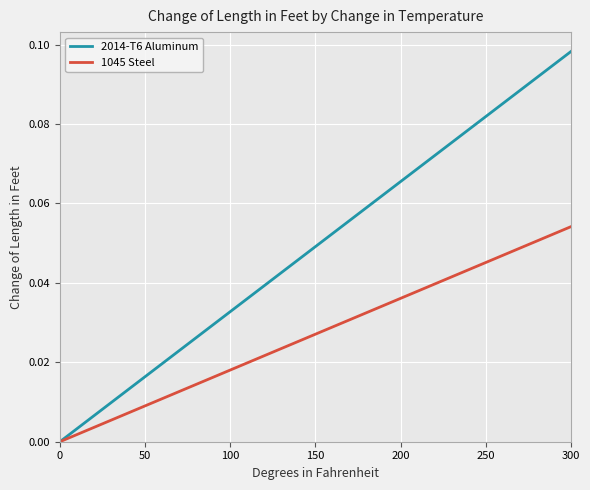

Does the chart have visible grid lines?

Yes